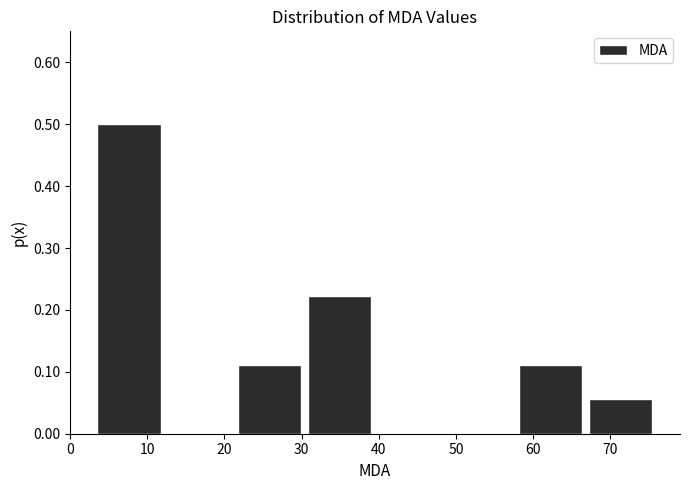

Reading left to right, list every bar in this chart as the range it spans on the x-axis followed by its height. Neither the bar edges nor the heights are printed on the chart, so give them approximately, as read against the axes.

4 to 13: 0.50
13 to 22: 0
22 to 31: 0.11
31 to 40: 0.22
40 to 49: 0
49 to 58: 0
58 to 67: 0.11
67 to 76: 0.06